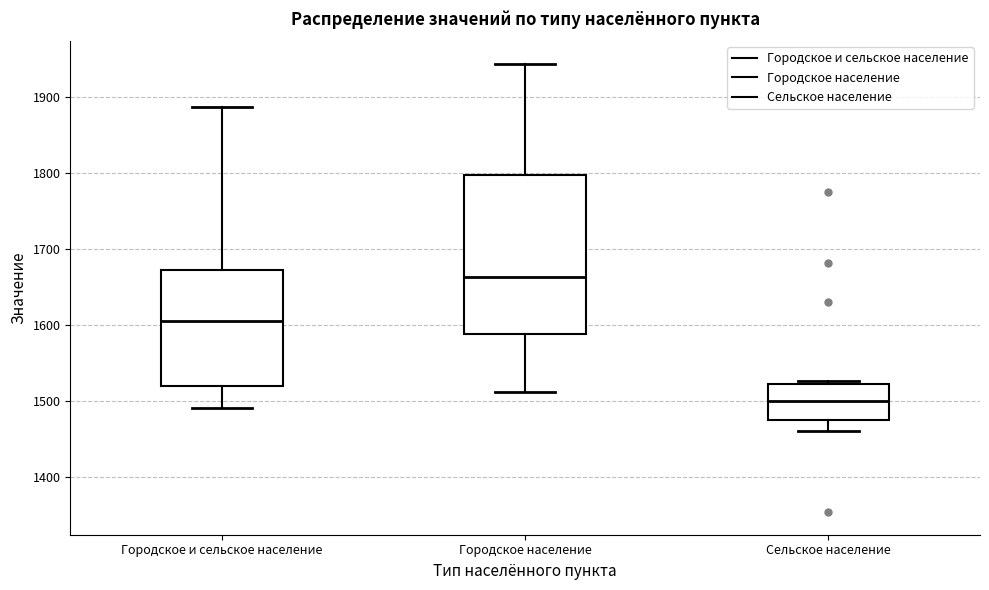

Which box has the lowest median line?

Сельское население